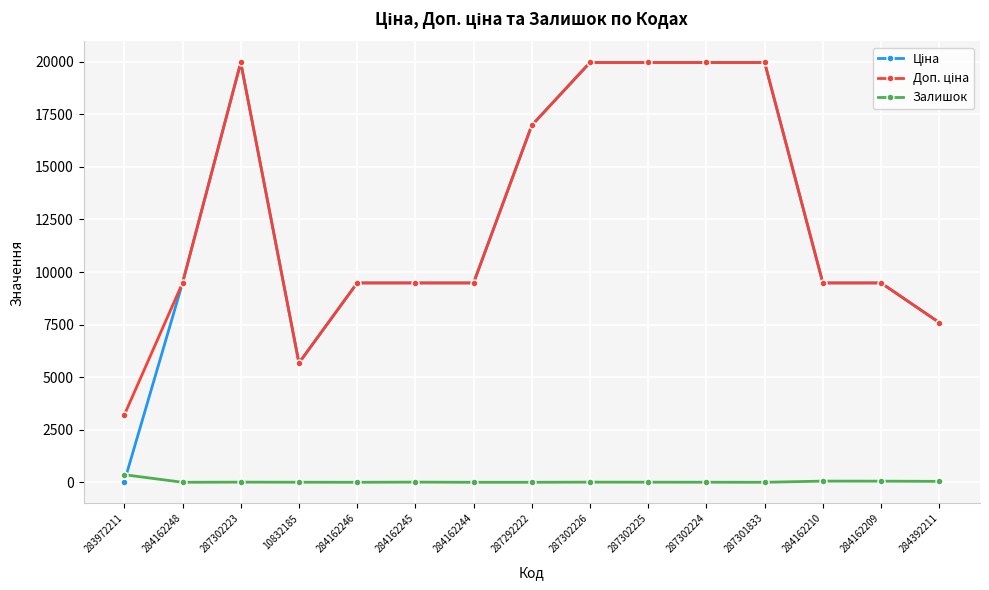

Which category has the lowest value across all series?

284162248